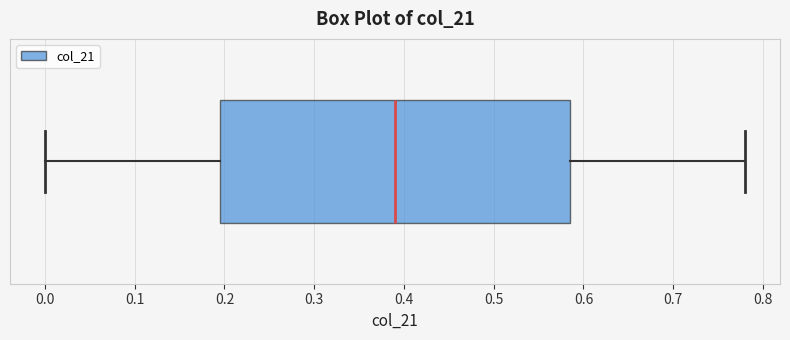

Transcribe this box plot: give where the median line is, the range the box spans, and where the two whiskers end, as read against the x-axis. The values are not printed on the chart, so give them approximately, as read against the axis.

median 0.39, box 0.20 to 0.59, whiskers 0.00 to 0.78